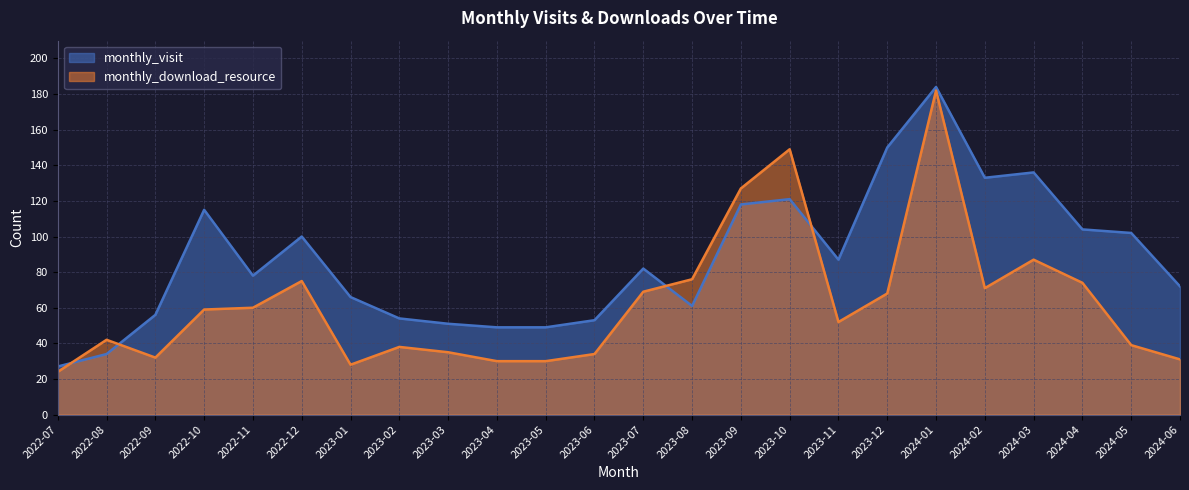

Reading left to right, list all the values displayed in this chart.

monthly_visit: 27	34	56	115	78	100	66	54	51	49	49	53	82	61	118	121	87	150	184	133	136	104	102	72
monthly_download_resource: 24	42	32	59	60	75	28	38	35	30	30	34	69	76	127	149	52	68	182	71	87	74	39	31